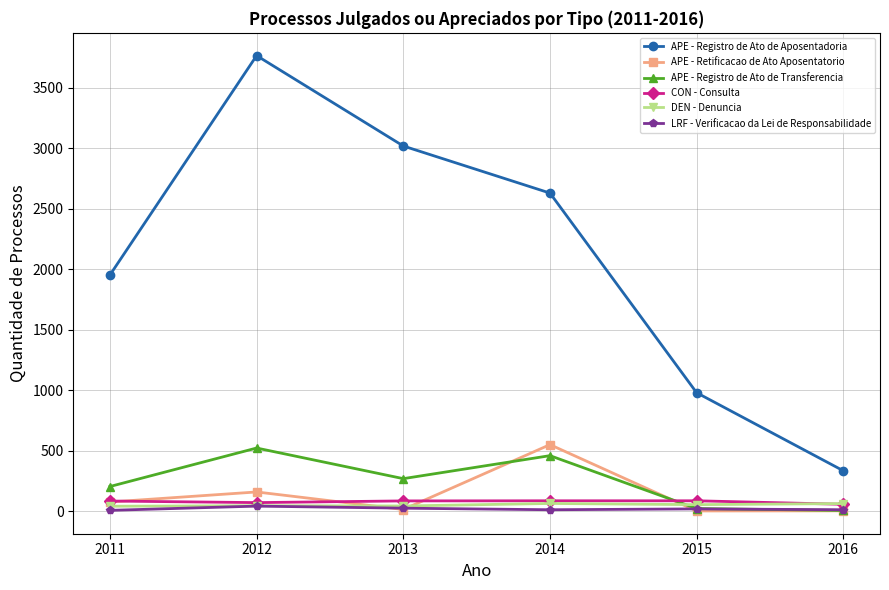

Which category has the highest value in the APE - Retificacao de Ato Aposentatorio series?

2014